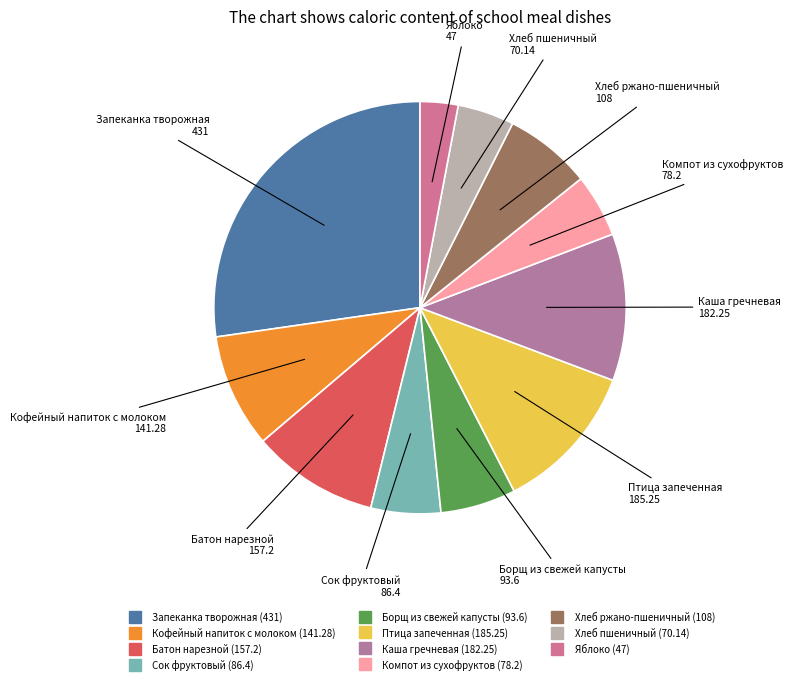

Is it true that Хлеб пшеничный is 15% of the pie?

False